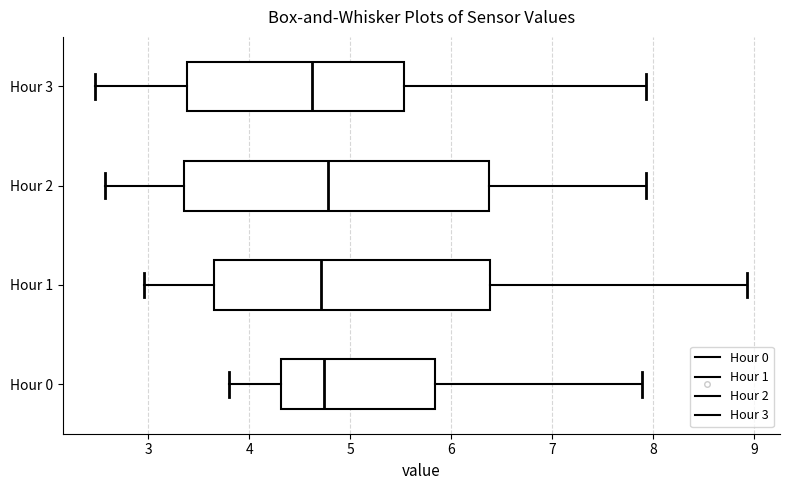

Comparing the boxes themselves (not the whiskers), which one is the widest?

Hour 2